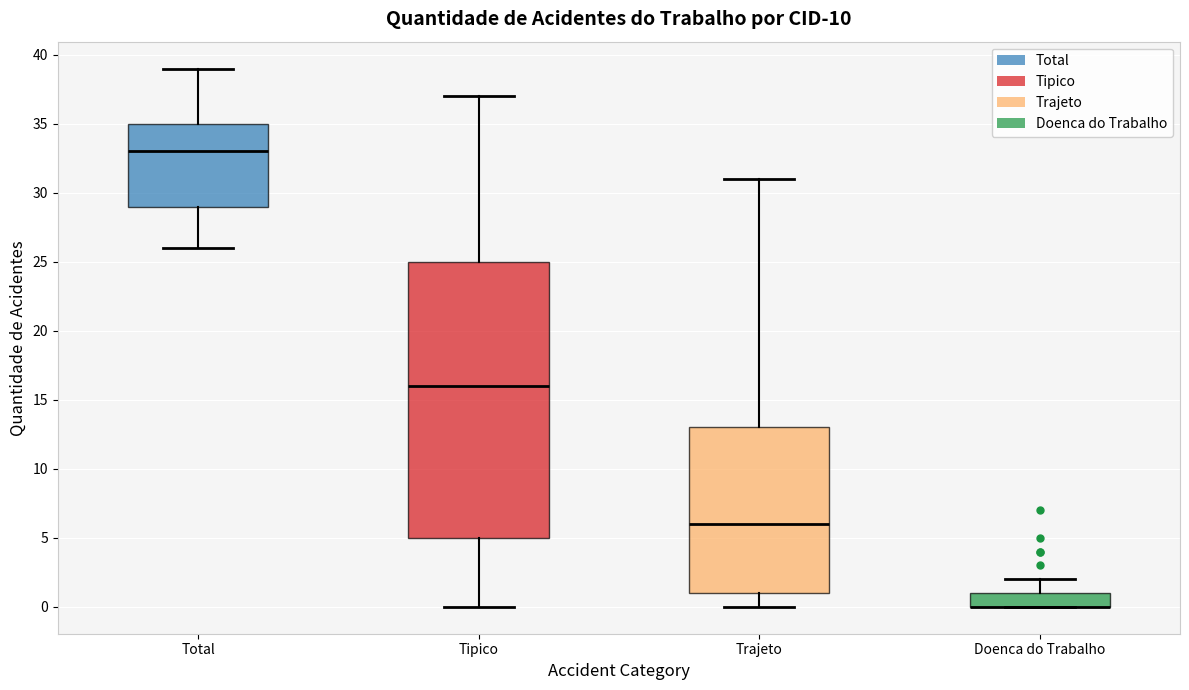

Where is the upper edge of the box for Doenca do Trabalho on the y-axis? The values are not printed on the chart, so give them approximately, as read against the axis.

1